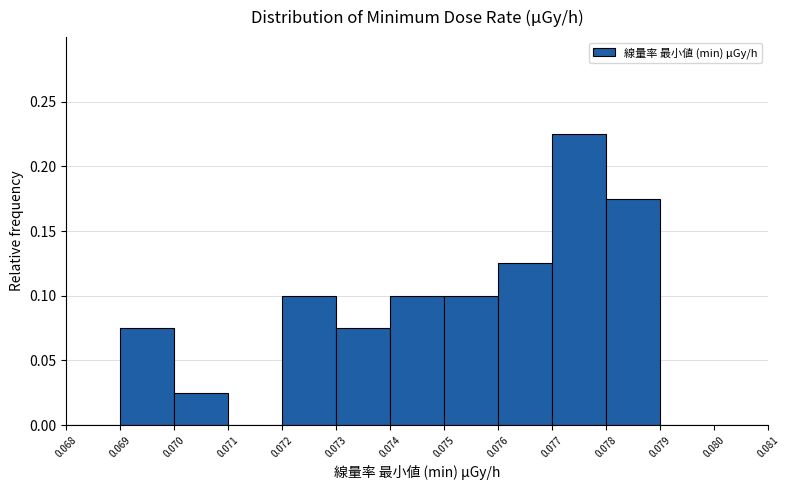

Over which range of the x-axis is the bar tallest?

0.077 to 0.078